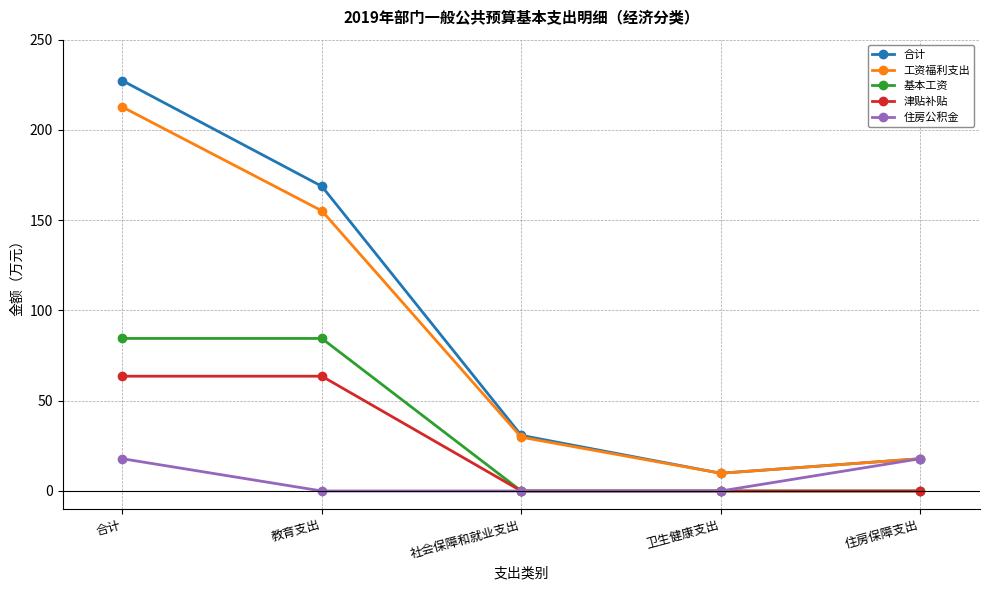

What is the label of the 3rd point from the left?

社会保障和就业支出